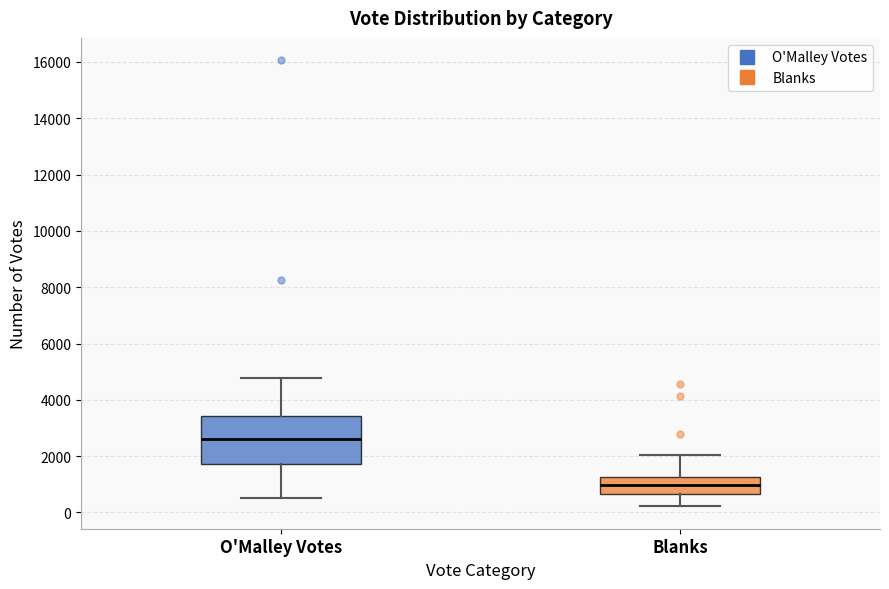

Where does the upper whisker of the box for Blanks end on the y-axis? The values are not printed on the chart, so give them approximately, as read against the axis.

2000